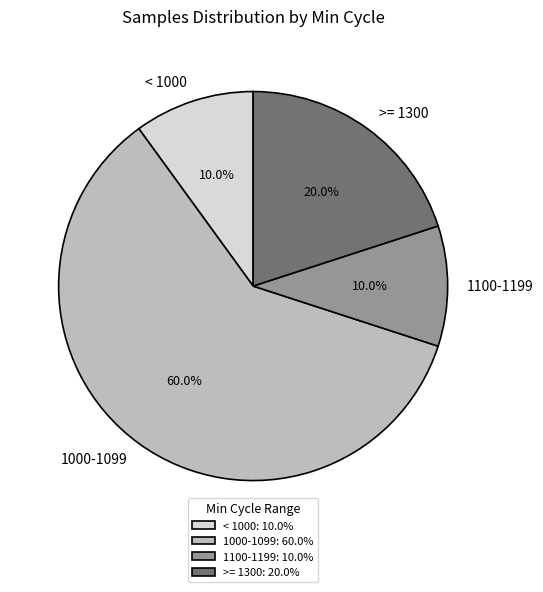

Approximately how many times larger is the value at 1000-1099 compared to < 1000?

6.0